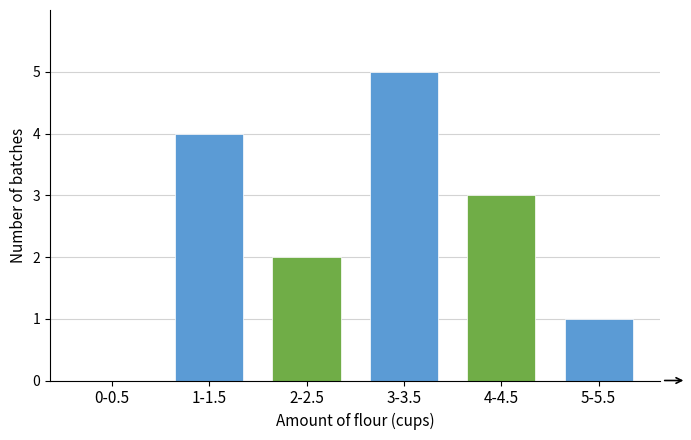

Reading left to right, extract all data points from this chart.

0-0.5=0	1-1.5=4	2-2.5=2	3-3.5=5	4-4.5=3	5-5.5=1